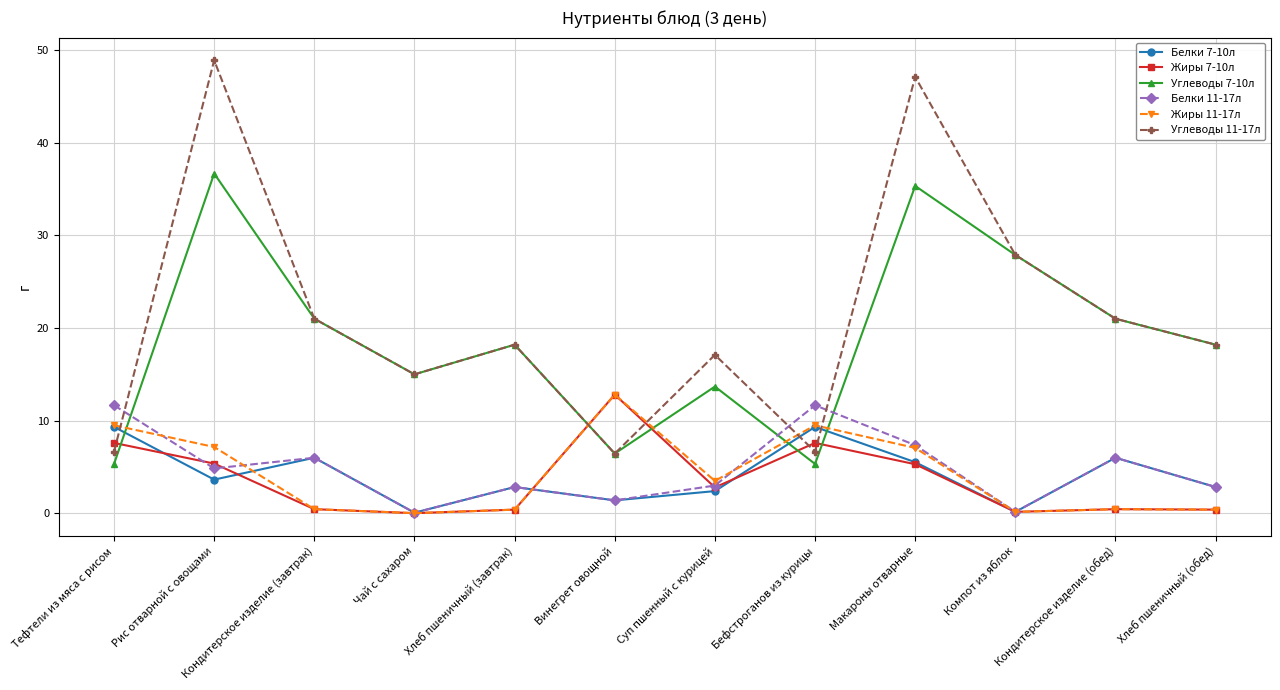

After their last crossing, which series has the higher values: Углеводы 7-10л or Белки 11-17л?

Углеводы 7-10л